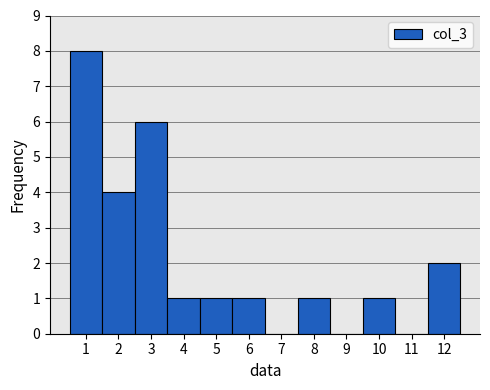

Reading left to right, transcribe this chart: for each bar, give the range it covers on the x-axis and its height. The values are not printed on the chart, so give them approximately, as read against the axis.

0.5 to 1.5: 8
1.5 to 2.5: 4
2.5 to 3.5: 6
3.5 to 4.5: 1
4.5 to 5.5: 1
5.5 to 6.5: 1
6.5 to 7.5: 0
7.5 to 8.5: 1
8.5 to 9.5: 0
9.5 to 10.5: 1
10.5 to 11.5: 0
11.5 to 12.5: 2